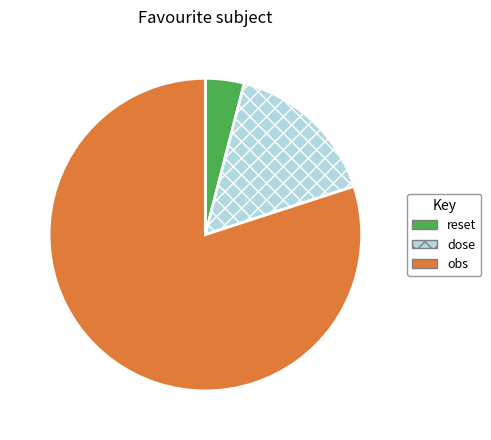

Which slice represents more than half of the pie?

obs